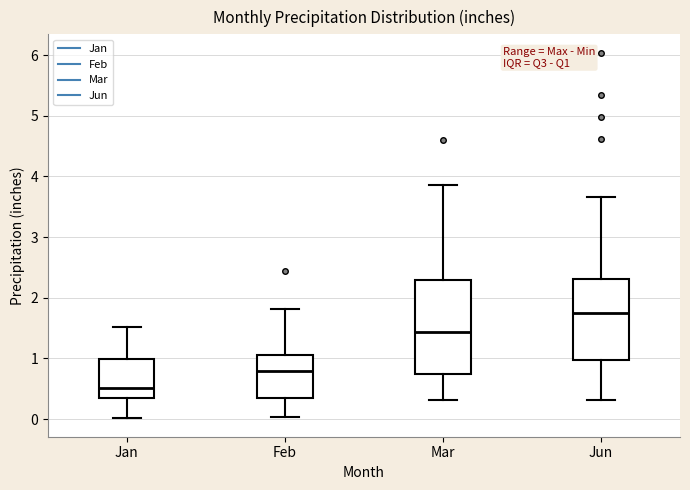

Which box is the tallest, from its lower edge to its upper edge?

Mar